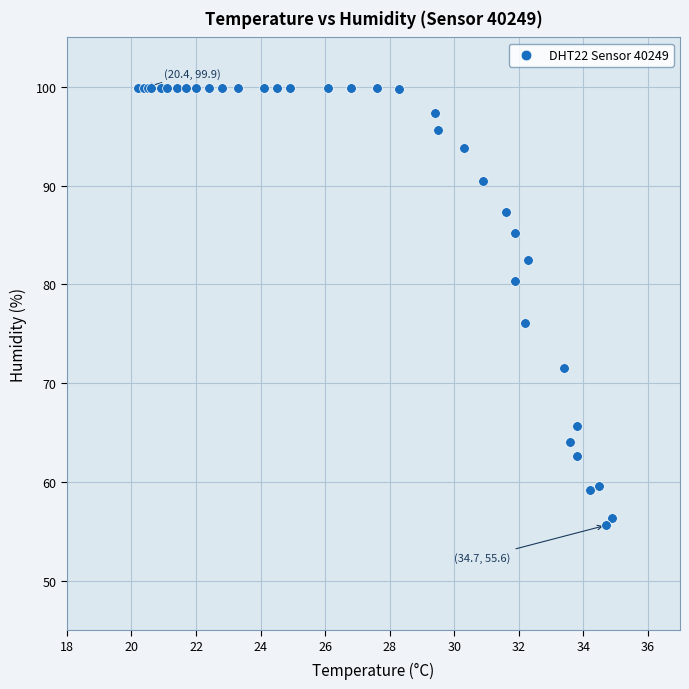

What Y value in the scatter plot is closest to 77?

76.1